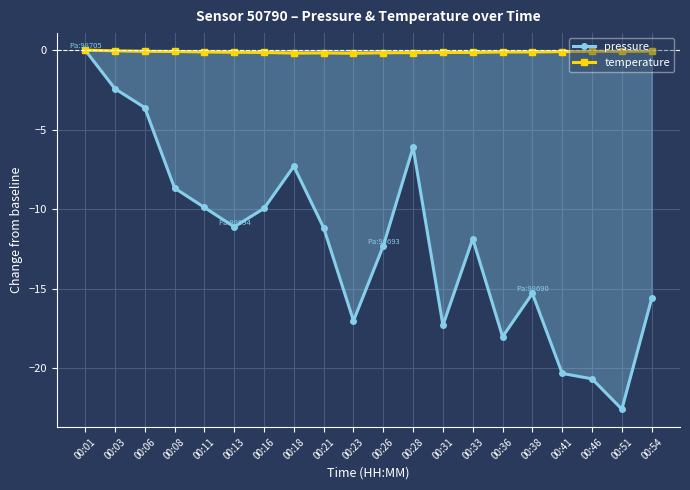

What is the smallest value displayed?

-22.6